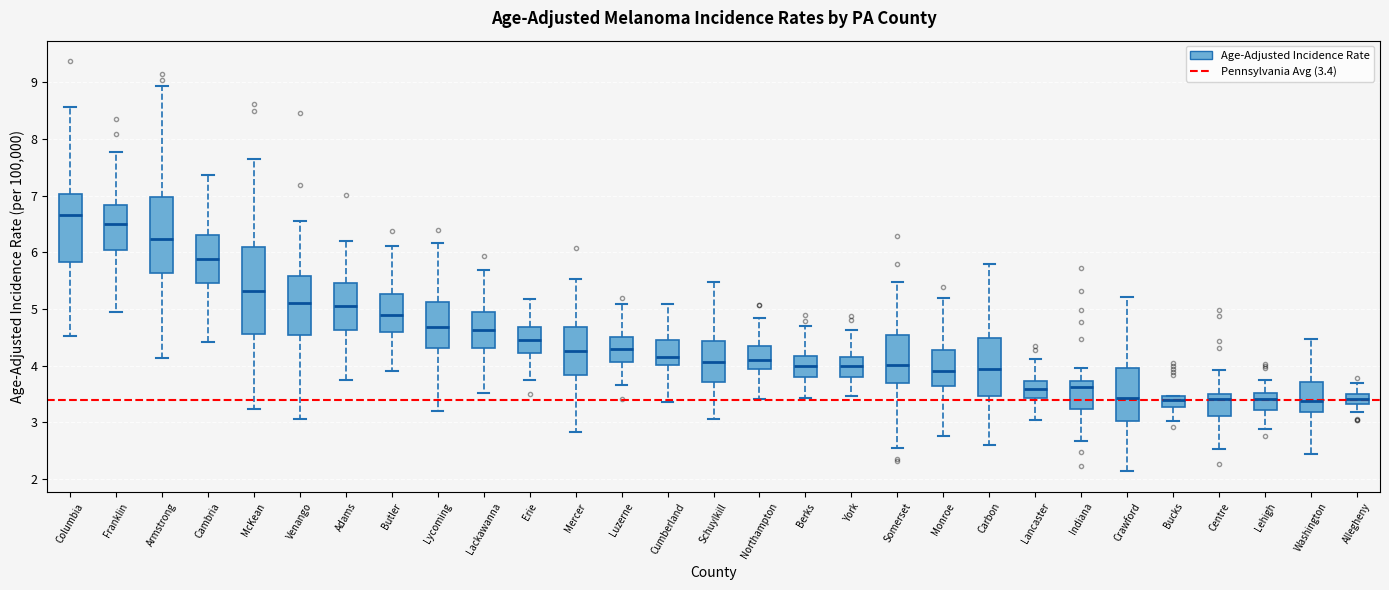

Which box's median line is the highest?

Columbia